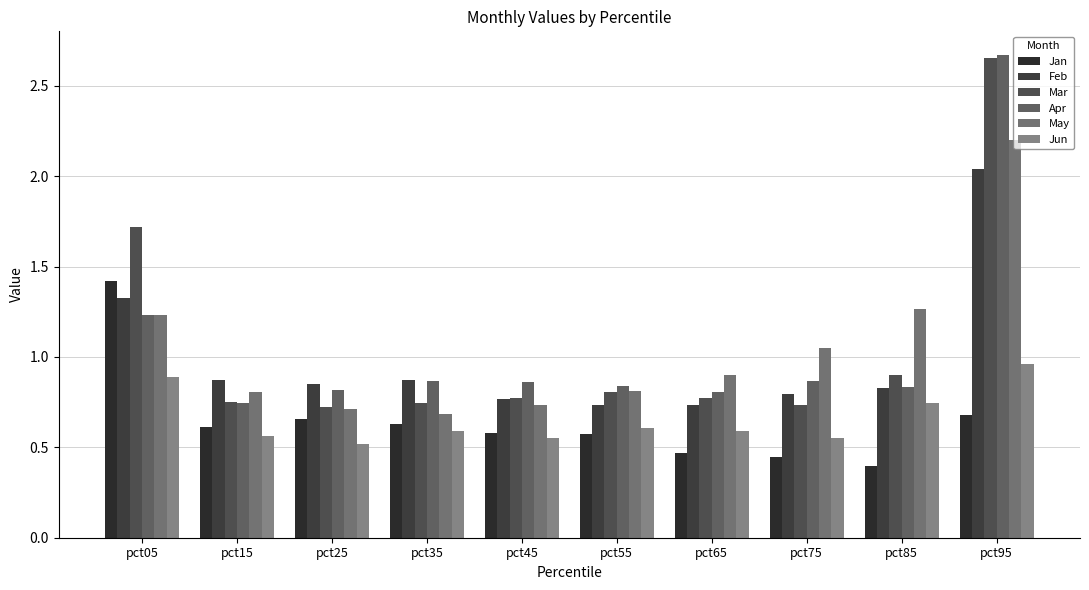

What is the sum of all Mar values?

10.6